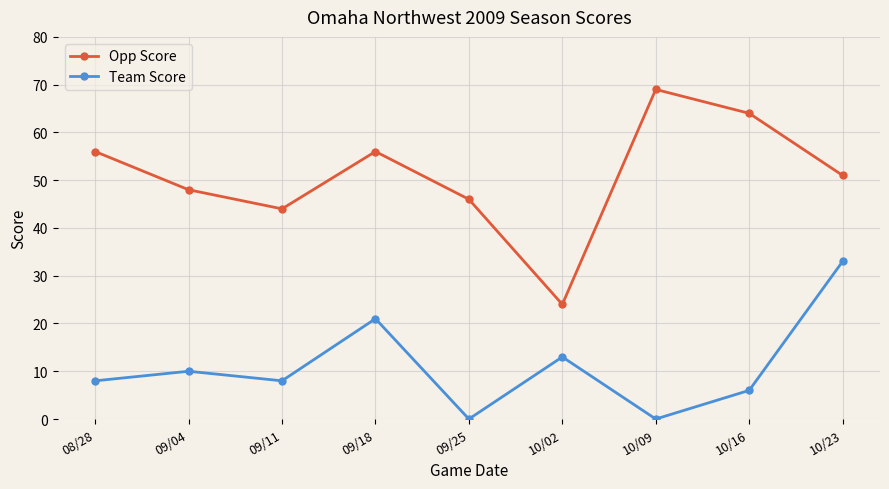

What is the difference between the maximum and minimum values in the Team Score series?

33